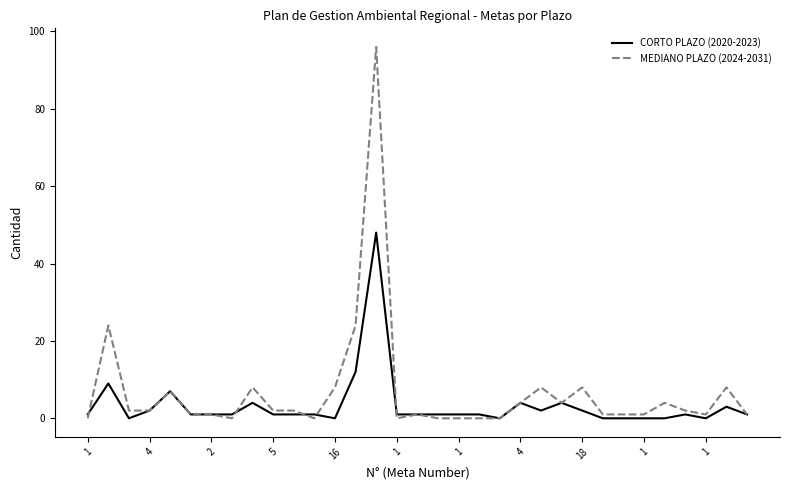

List the series in order of their peak value, highest first.

MEDIANO PLAZO (2024-2031), CORTO PLAZO (2020-2023)